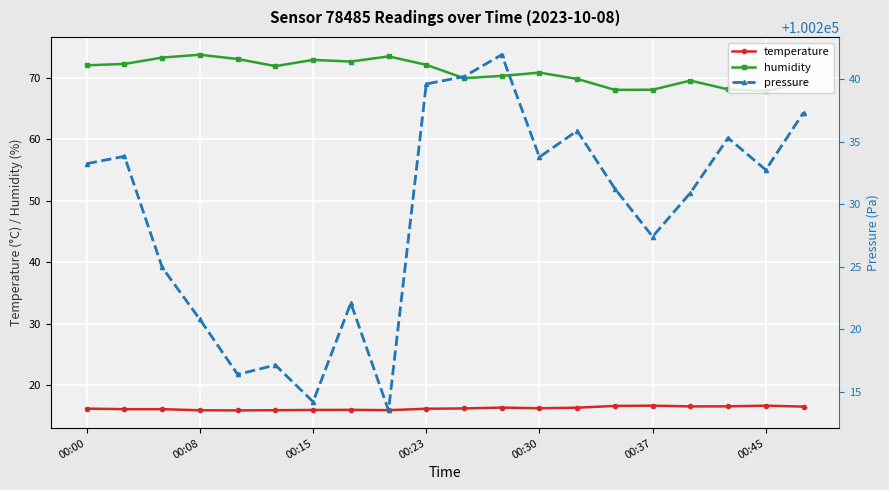

True or false: humidity has more than 0 interior local peaks.

True